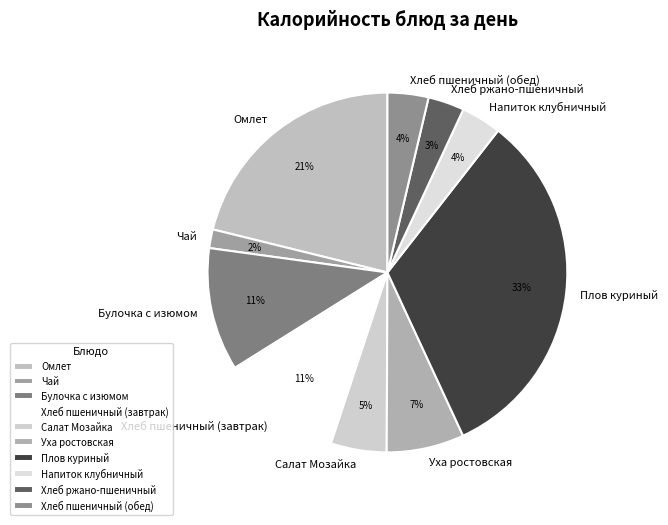

Does Омлет represent more than half of the total?

No